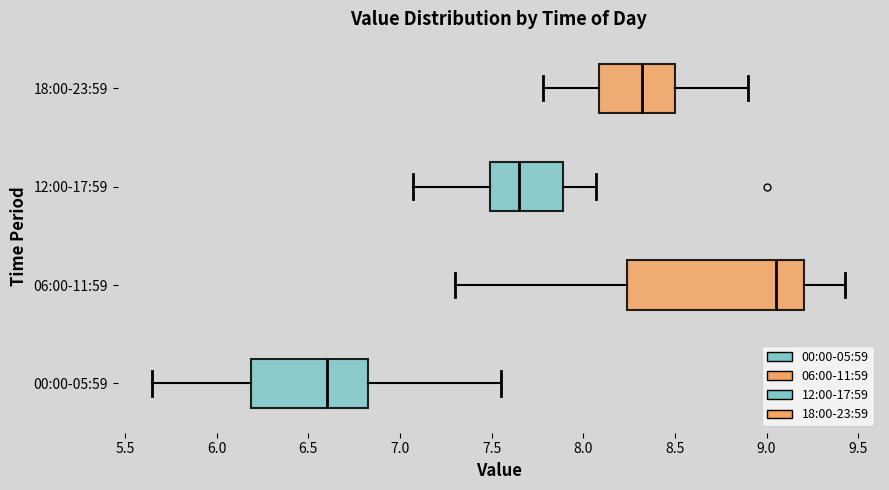

Which box is the widest, from its left edge to its right edge?

06:00-11:59